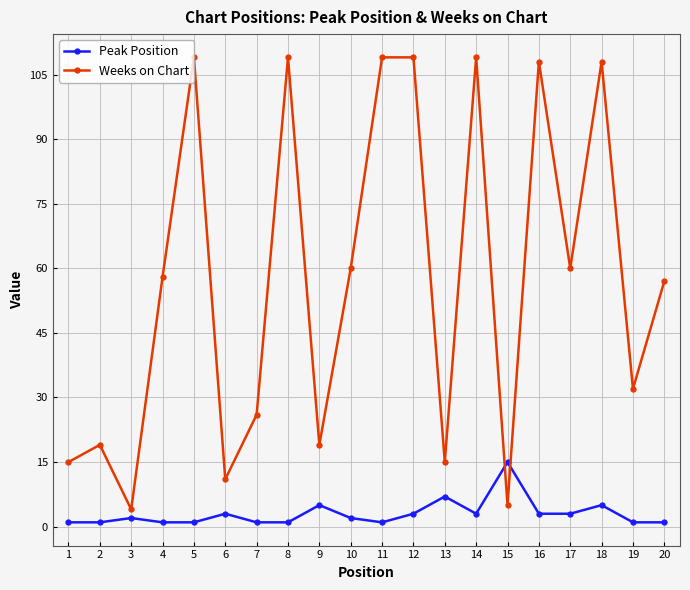

Reading left to right, list all the values displayed in this chart.

Peak Position: 1=1	2=1	3=2	4=1	5=1	6=3	7=1	8=1	9=5	10=2	11=1	12=3	13=7	14=3	15=15	16=3	17=3	18=5	19=1	20=1
Weeks on Chart: 1=15	2=19	3=4	4=58	5=109	6=11	7=26	8=109	9=19	10=60	11=109	12=109	13=15	14=109	15=5	16=108	17=60	18=108	19=32	20=57